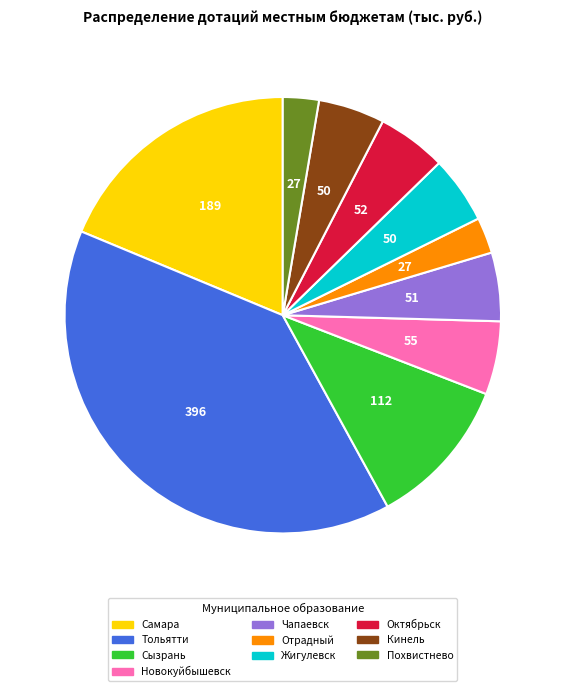

Which slice is the largest?

Тольятти